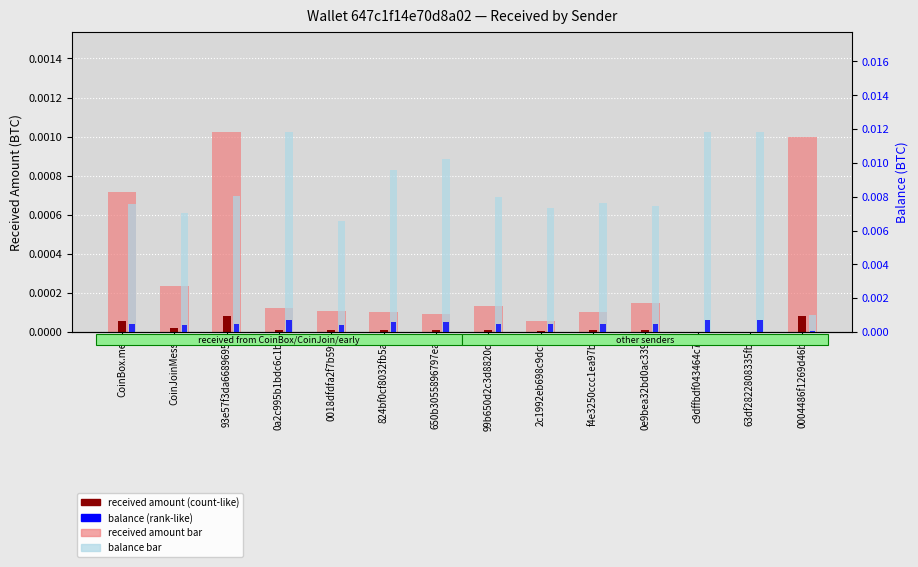

Is the value of balance at 0018dfdfa2f7b59f greater than the value of received amount at c9dffbdf043464c7?

Yes